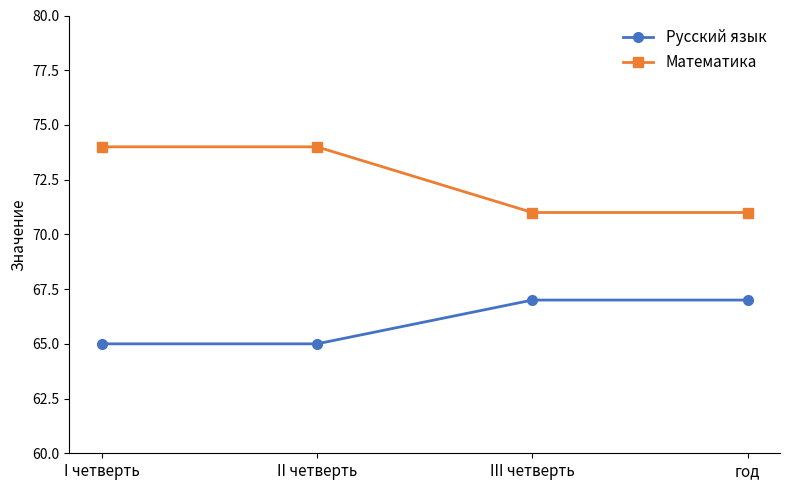

What is the maximum value shown in the chart?

74